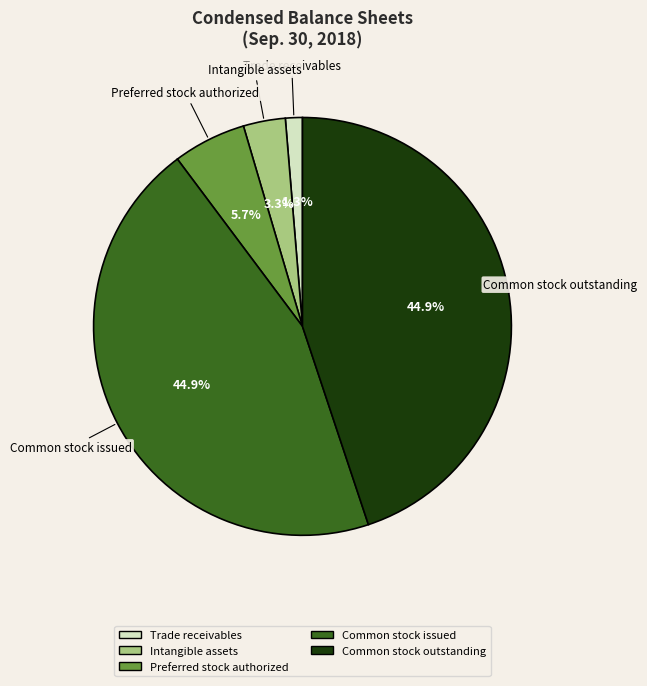

Combined, what portion of the pie is Trade receivables and Intangible assets?

4.6%